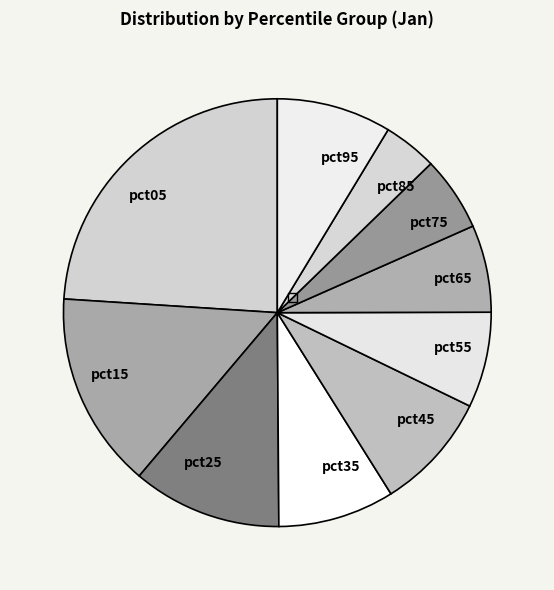

True or false: pct95 accounts for 1% of the total.

False